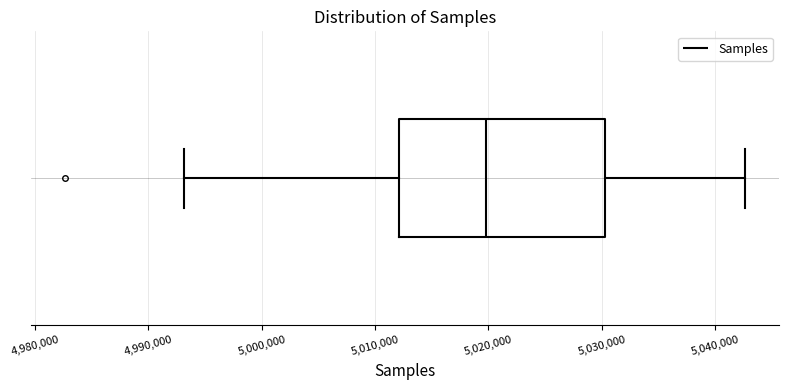

Transcribe this box plot: give where the median line is, the range the box spans, and where the two whiskers end, as read against the x-axis. The values are not printed on the chart, so give them approximately, as read against the axis.

median 5020000, box 5012000 to 5030000, whiskers 4993000 to 5043000